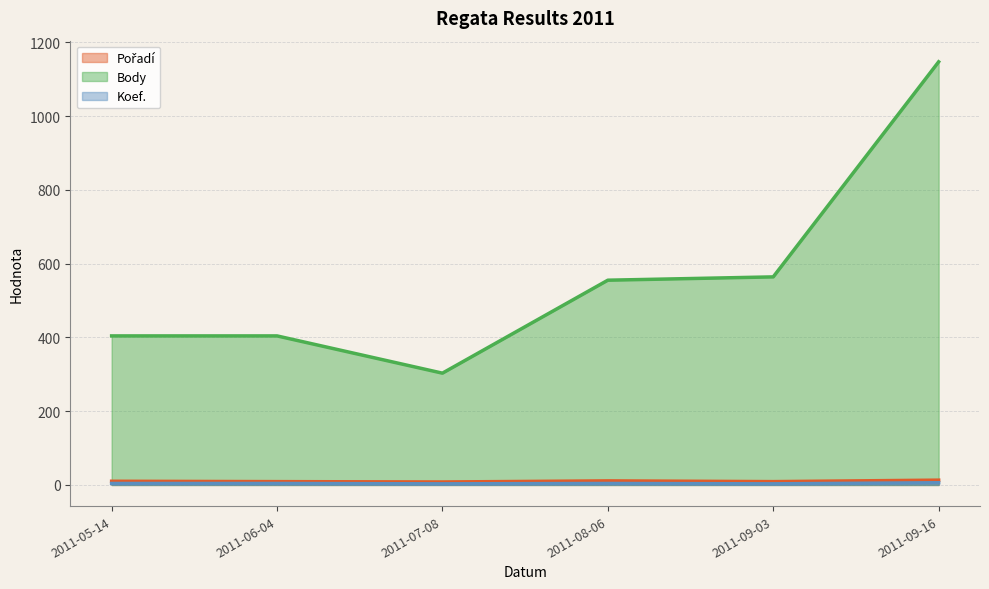

Where does the Koef. series first go above 4?

2011-09-16